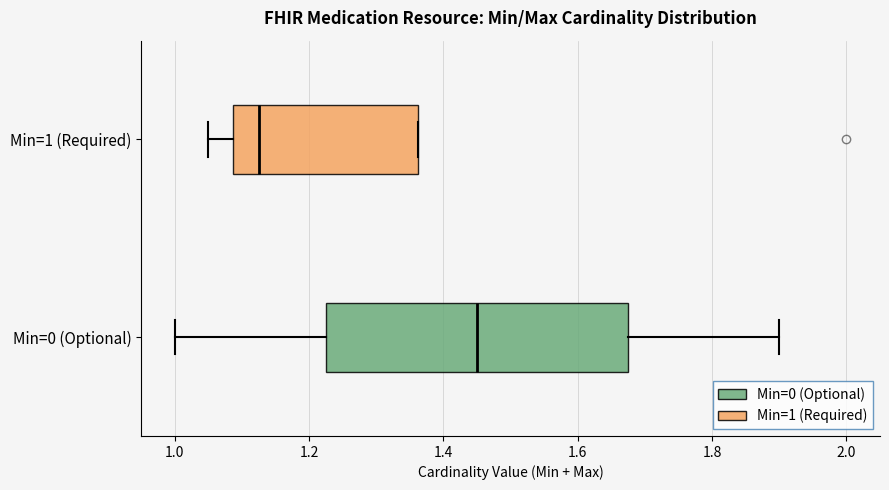

Comparing the boxes themselves (not the whiskers), which one is the widest?

Min=0 (Optional)